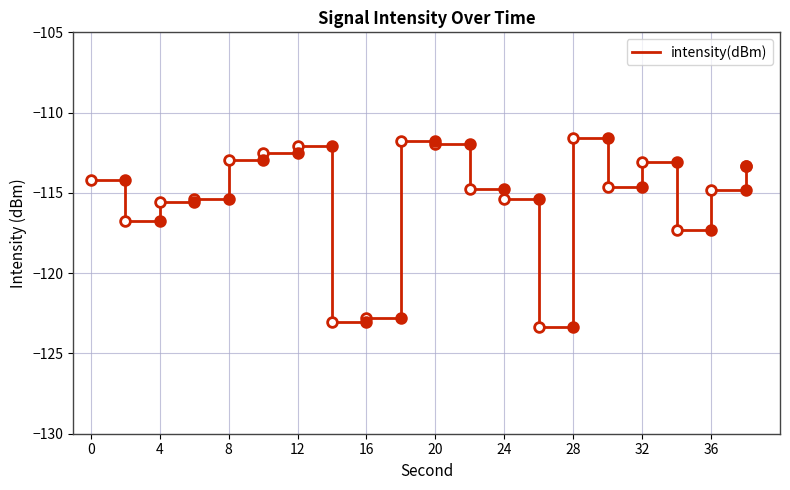

True or false: intensity(dBm) has a value of -112.0 at 20.

True